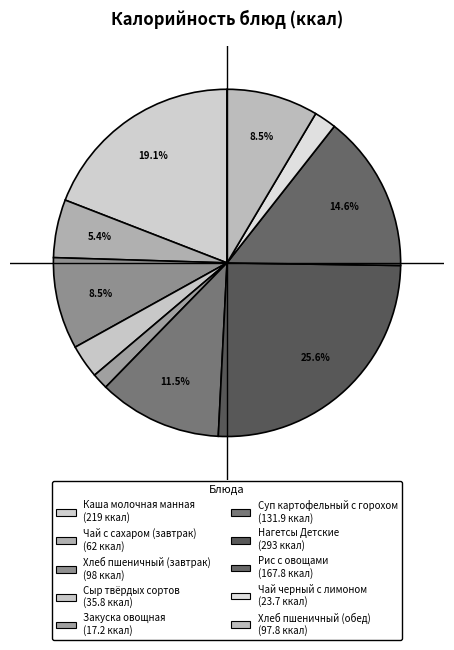

What percentage do Чай с сахаром (завтрак) and Нагетсы Детские together represent?

31.0%